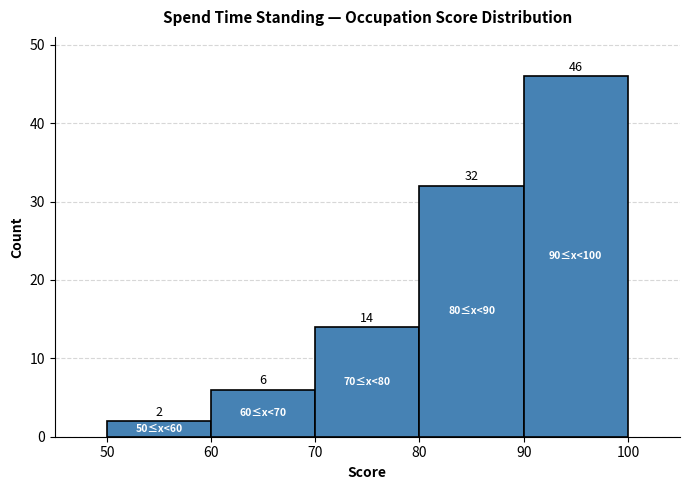

Reading left to right, list every bar in this chart as the range it spans on the x-axis followed by its height.

50 to 60: 2
60 to 70: 6
70 to 80: 14
80 to 90: 32
90 to 100: 46